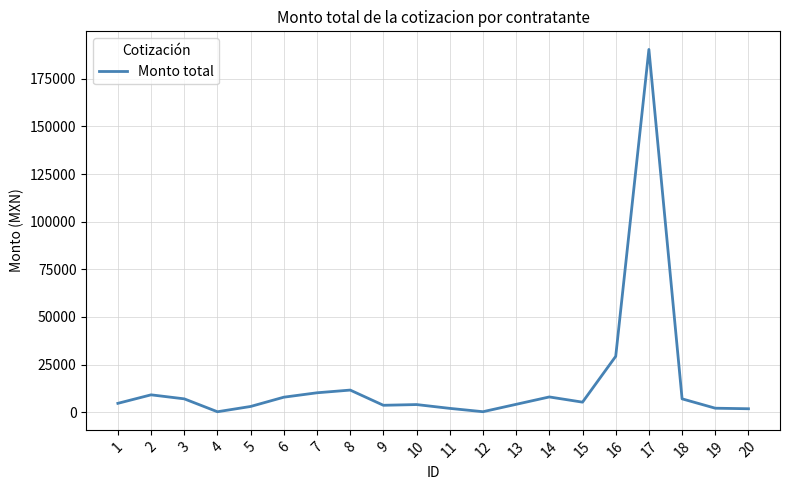

What is the difference between the maximum and minimum values?

190177.4